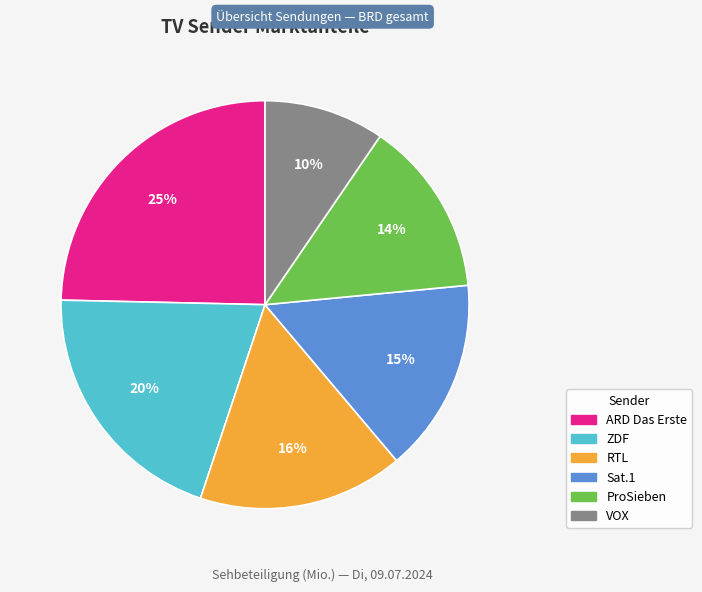

What is the smallest slice in the pie chart?

VOX